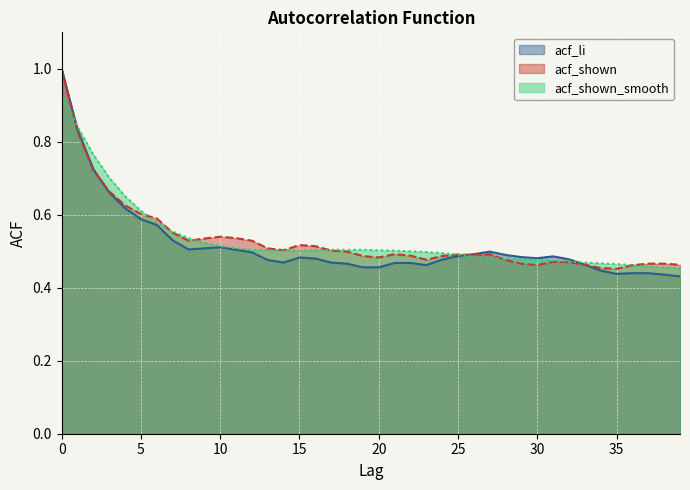

Which series has the largest range (max minus min)?

acf_li